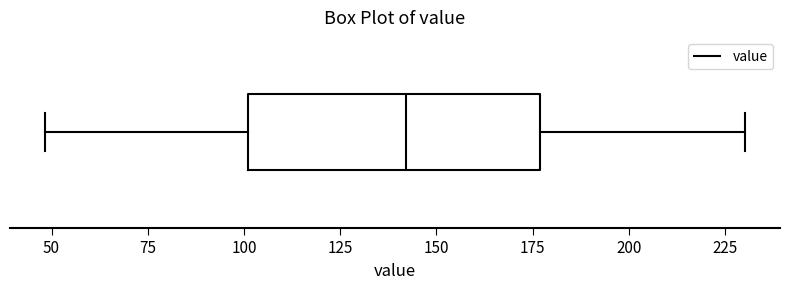

Read this box plot against the x-axis: the position of the median line, the range covered by the box, and the ends of both whiskers. The values are not printed on the chart, so give them approximately, as read against the axis.

median 140, box 100 to 175, whiskers 50 to 230